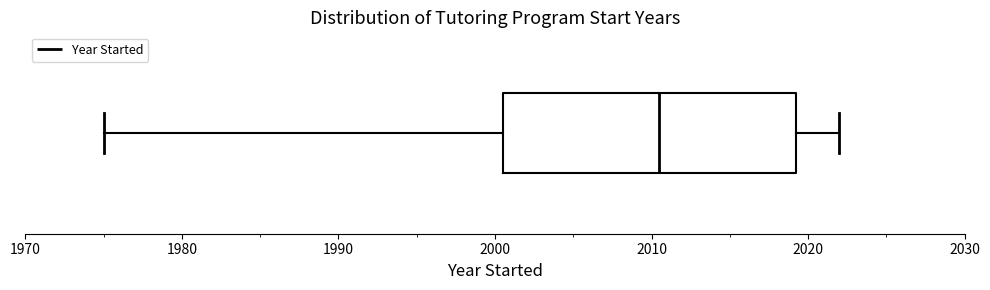

Transcribe this box plot: give where the median line is, the range the box spans, and where the two whiskers end, as read against the x-axis. The values are not printed on the chart, so give them approximately, as read against the axis.

median 2011, box 2001 to 2019, whiskers 1975 to 2022